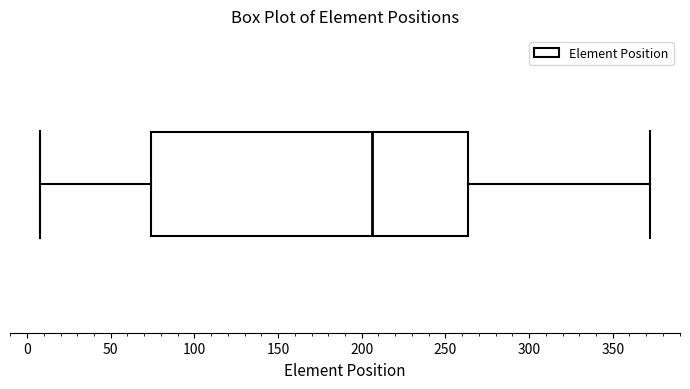

Read this box plot against the x-axis: the position of the median line, the range covered by the box, and the ends of both whiskers. The values are not printed on the chart, so give them approximately, as read against the axis.

median 205, box 75 to 265, whiskers 10 to 370